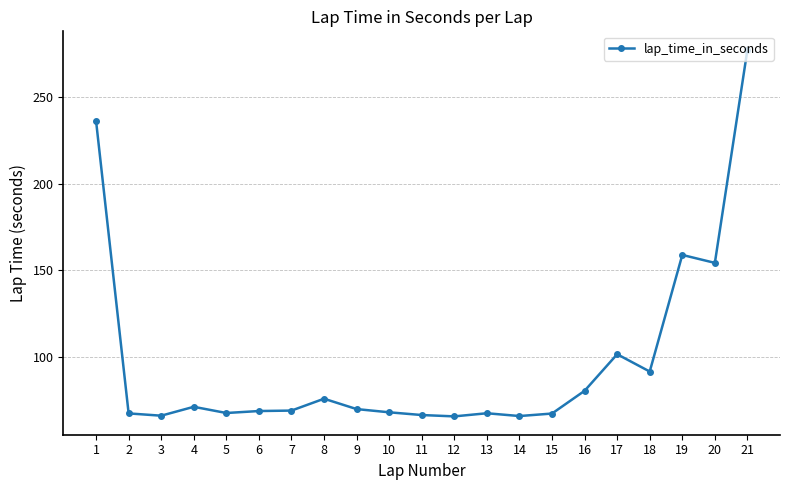

What is the value of the 20th point from the left?

154.2